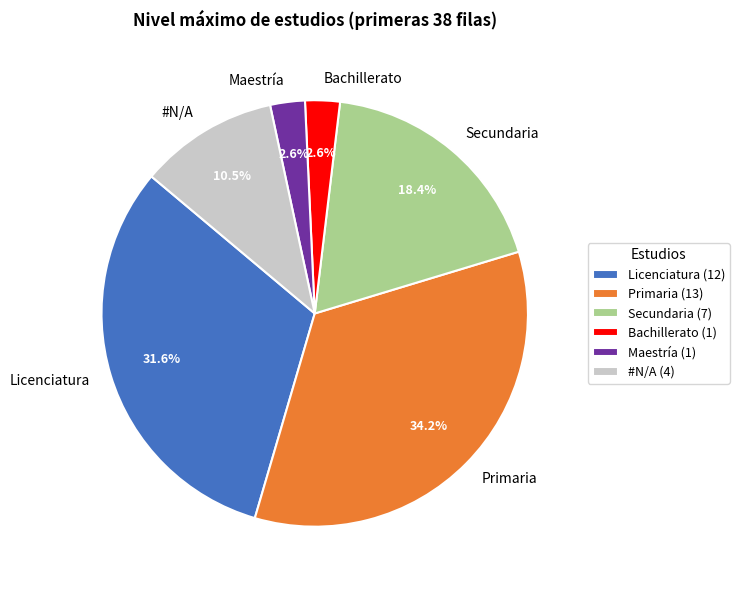

What percentage is the Maestría slice, to the nearest percent?

3%